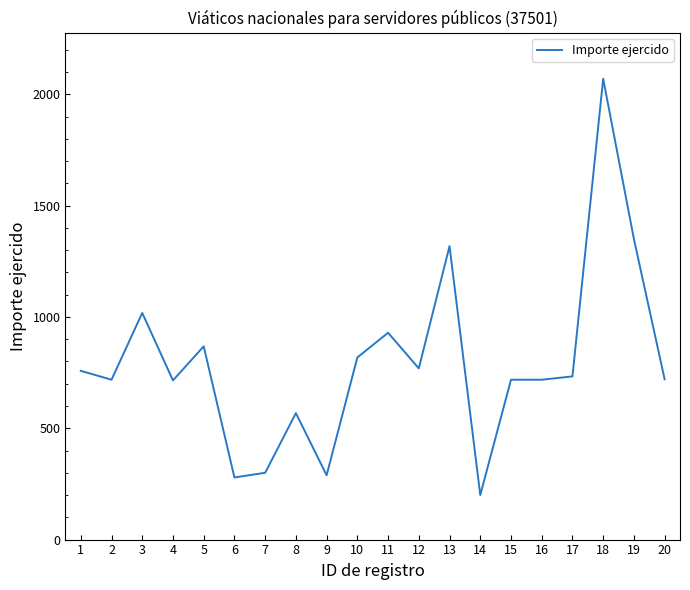

Where is the first local maximum?

3